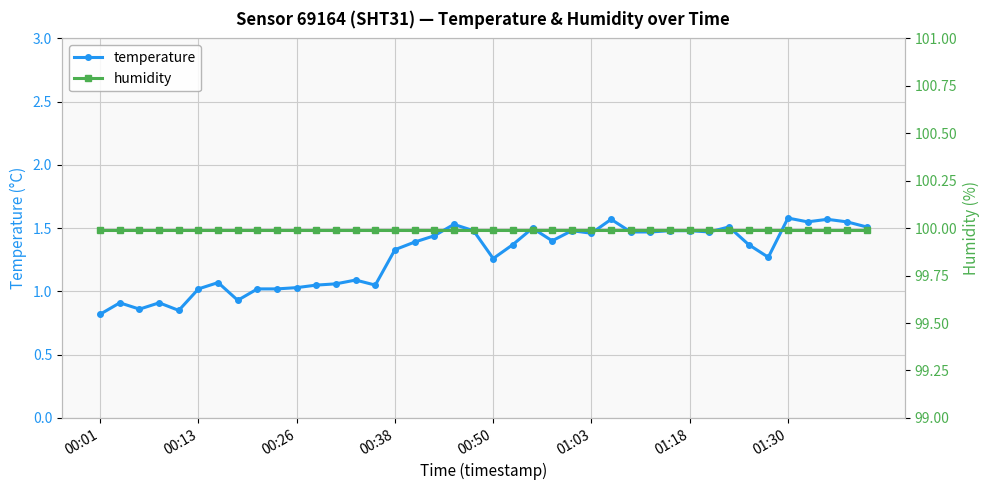

How many values in the temperature series exceed 1?

34